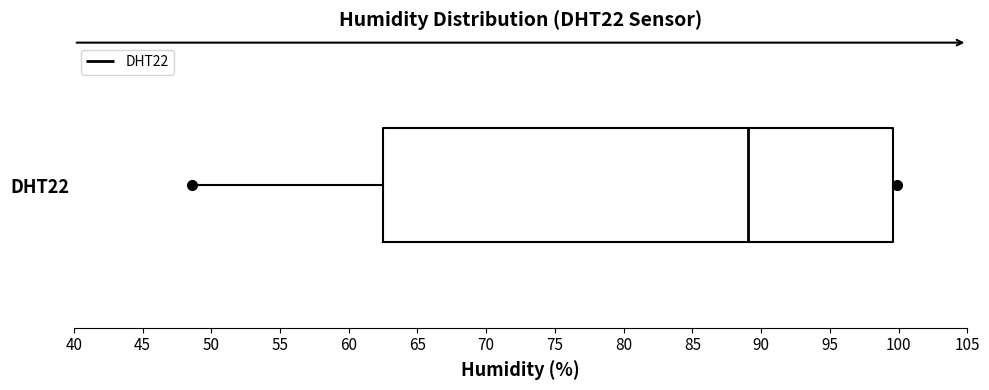

Read this box plot against the x-axis: the position of the median line, the range covered by the box, and the ends of both whiskers. The values are not printed on the chart, so give them approximately, as read against the axis.

median 89.0, box 62.5 to 99.5, whiskers 48.5 to 100.0